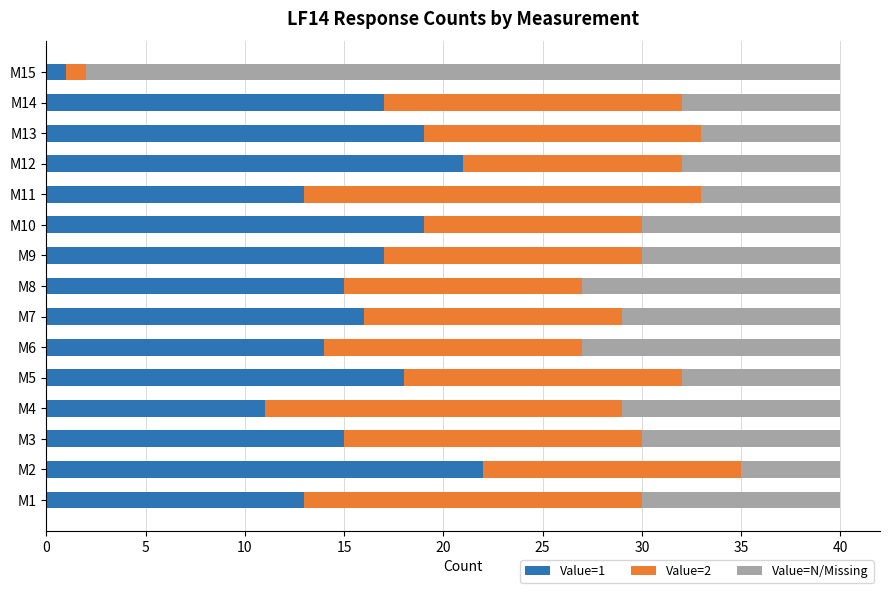

Which category has the highest value in the Value=1 series?

M2